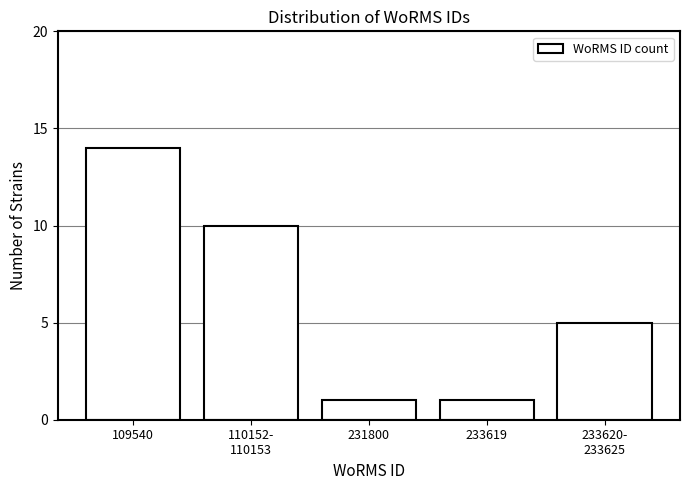

Reading right to left, transcribe all the data shown in this chart.

5	1	1	10	14